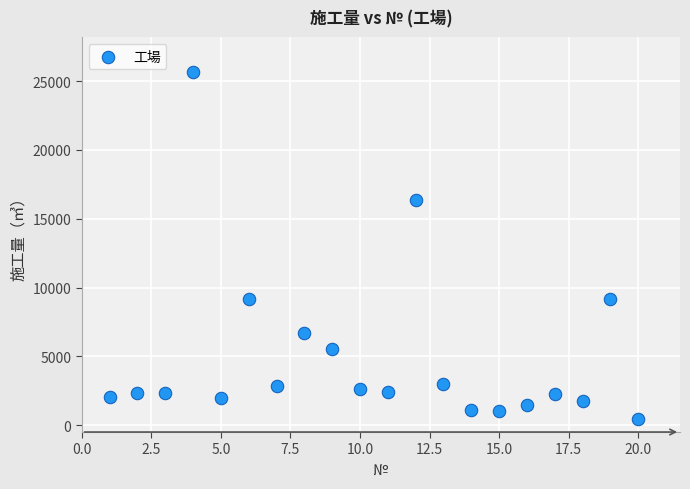

What is the range of X values (max minus min)?

19